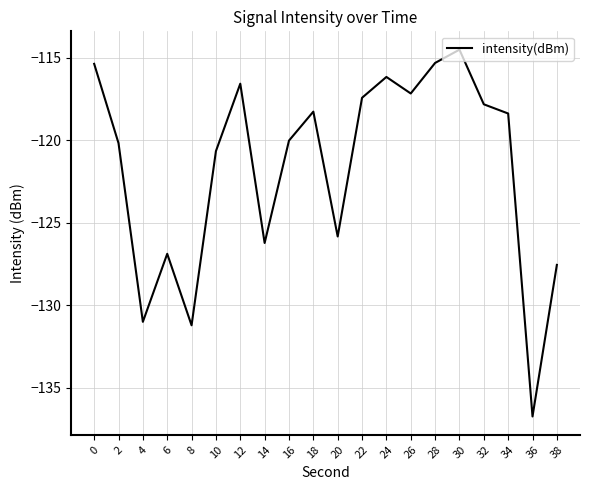

What is the difference between the values at 26 and 16?

2.9